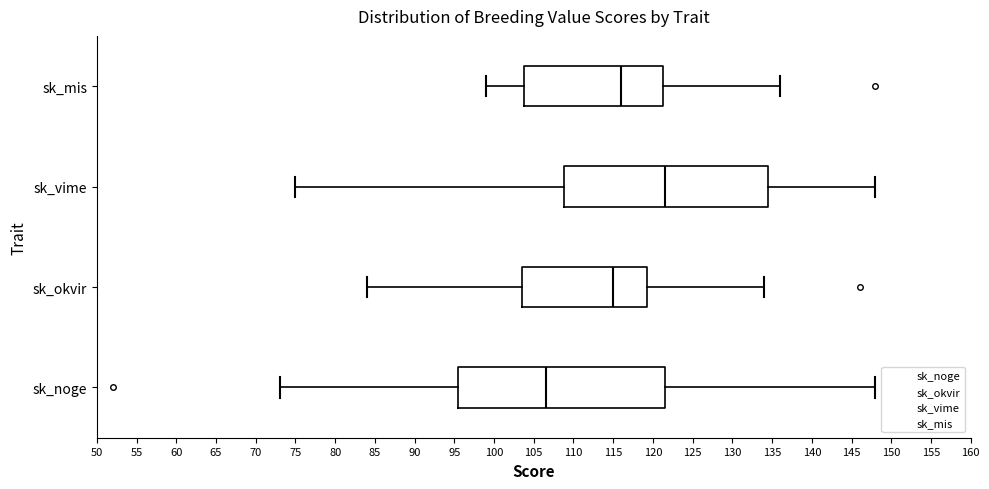

Reading bottom to top, read every box against the x-axis: the position of its median line, the range the box covers, and the ends of its whiskers. The values are not printed on the chart, so give them approximately, as read against the axis.

sk_noge: median 106.5, box 95.5 to 121.5, whiskers 73.0 to 148.0
sk_okvir: median 115.0, box 103.5 to 119.5, whiskers 84.0 to 134.0
sk_vime: median 121.5, box 109.0 to 134.5, whiskers 75.0 to 148.0
sk_mis: median 116.0, box 104.0 to 121.5, whiskers 99.0 to 136.0